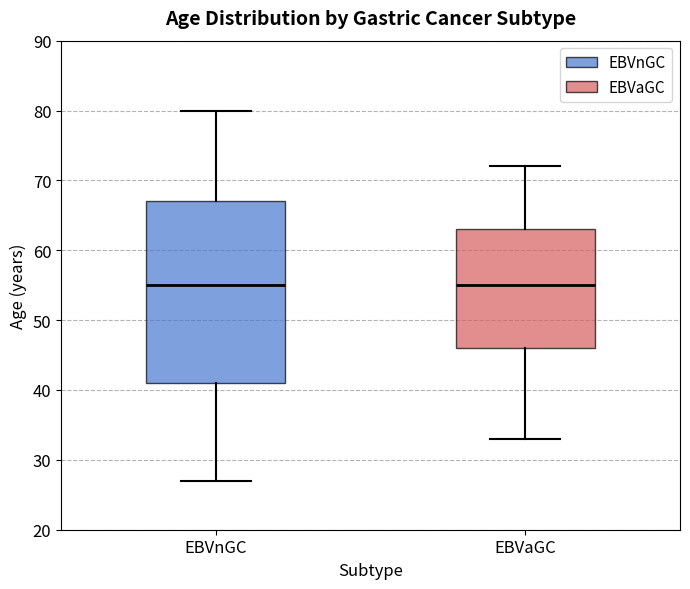

Where is the lower edge of the box for EBVaGC on the y-axis? The values are not printed on the chart, so give them approximately, as read against the axis.

46